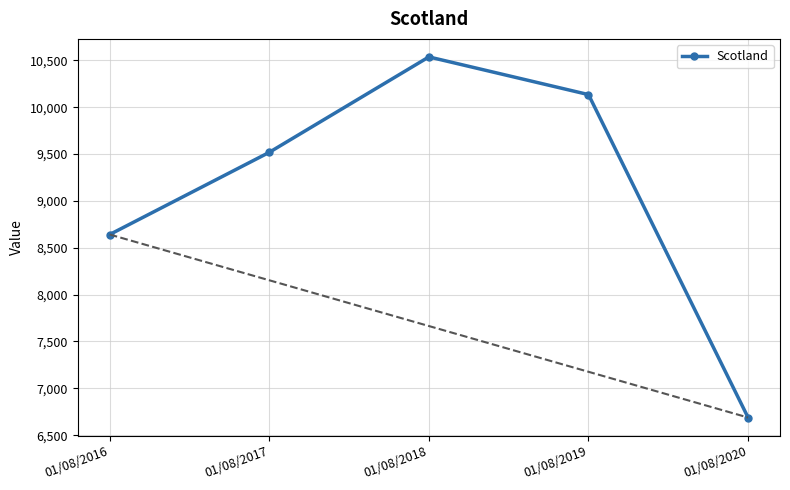

How many points are higher than both their immediate neighbors (excluding endpoints)?

1